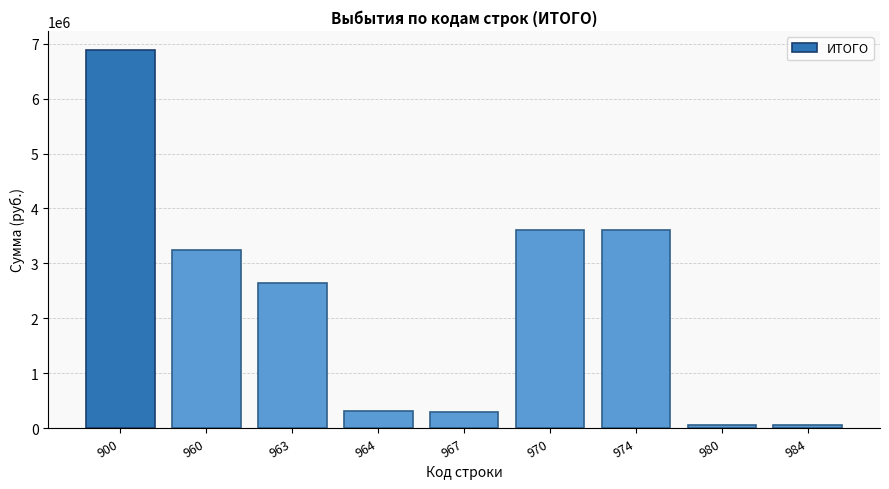

What is the greatest value displayed?

6891698